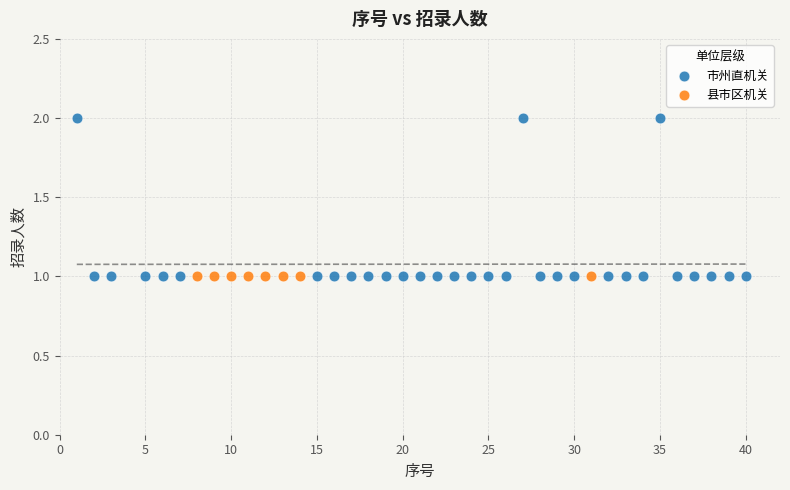

Which series reaches the maximum Y coordinate?

市州直机关